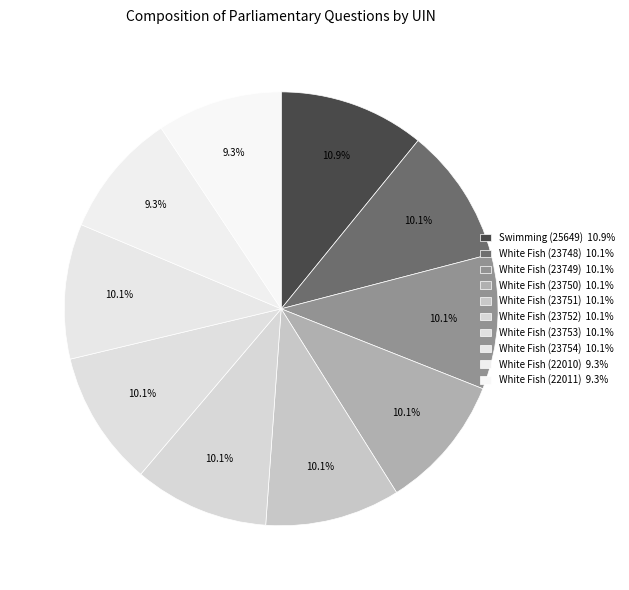

Count the number of slices in the pie.

10